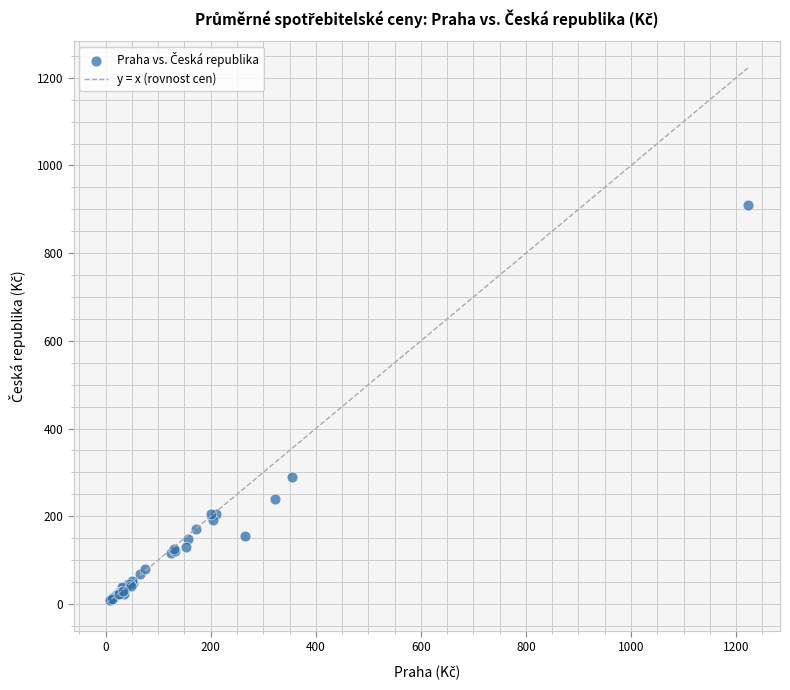

What Y value in the scatter plot is closest to 458?

289.1